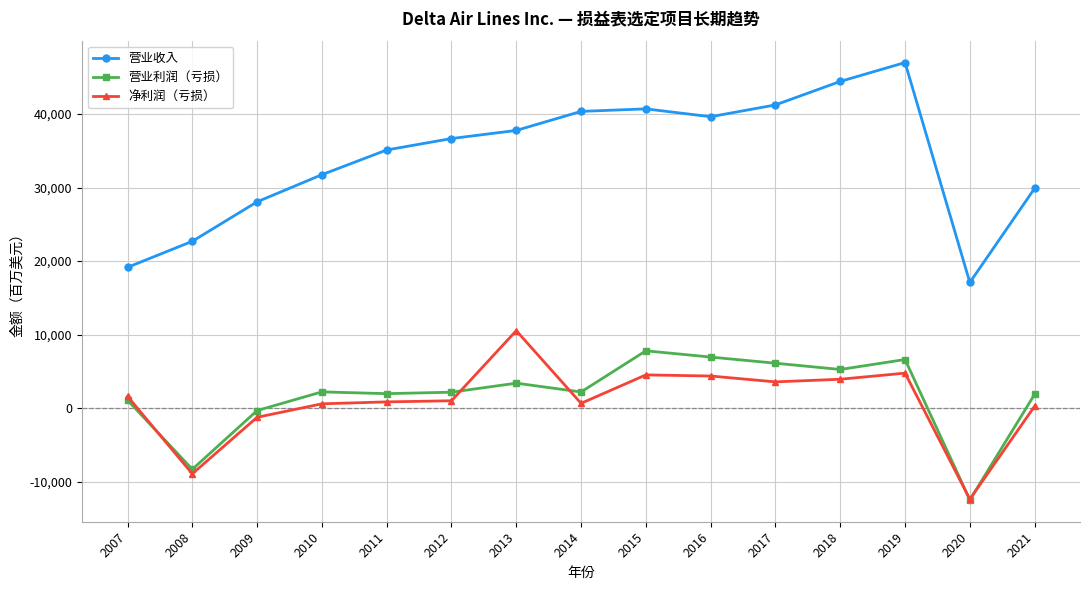

True or false: 净利润（亏损） has a value of 854 at 2011.

True